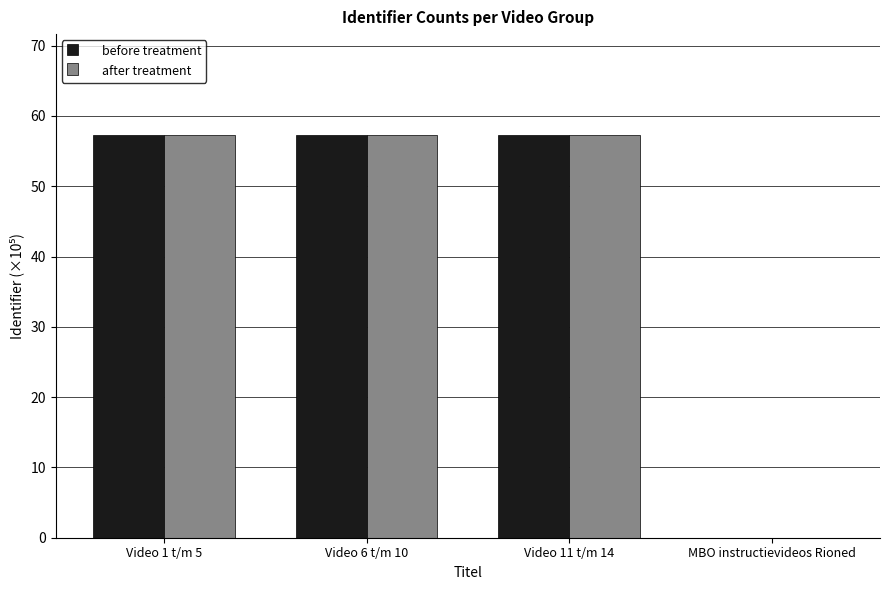

Reading left to right, extract all data points from this chart.

before treatment: 57.3	57.3	57.3	0.0
after treatment: 57.3	57.3	57.3	0.0